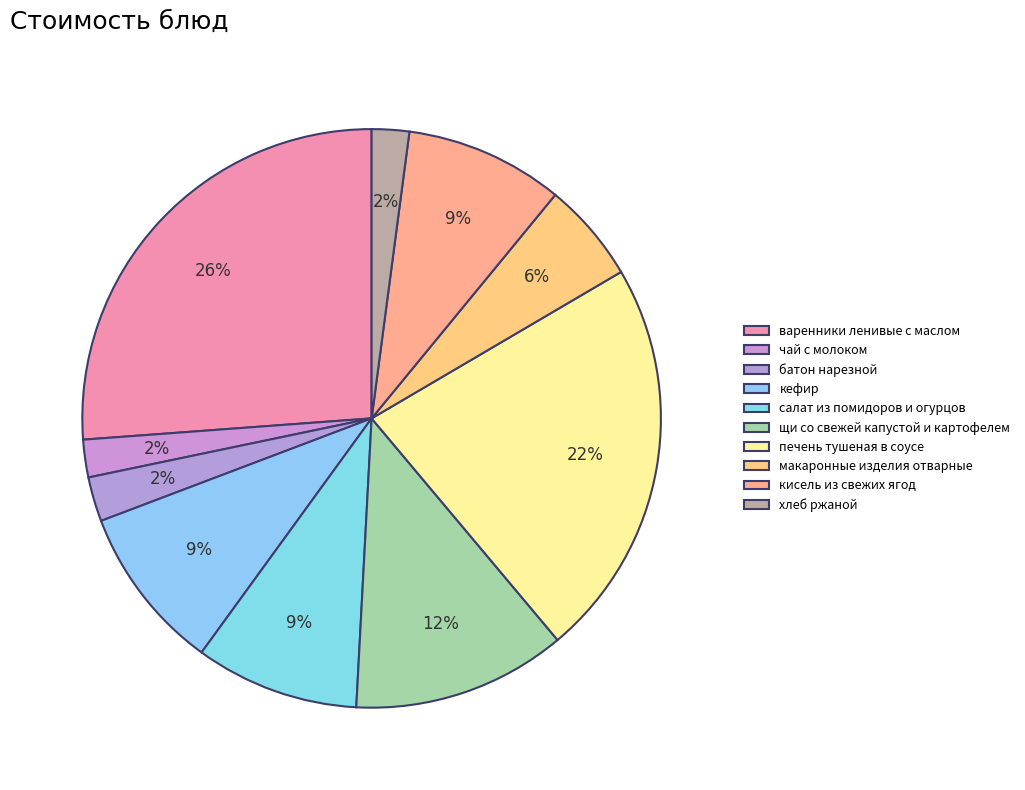

How many slices are in this pie chart?

10